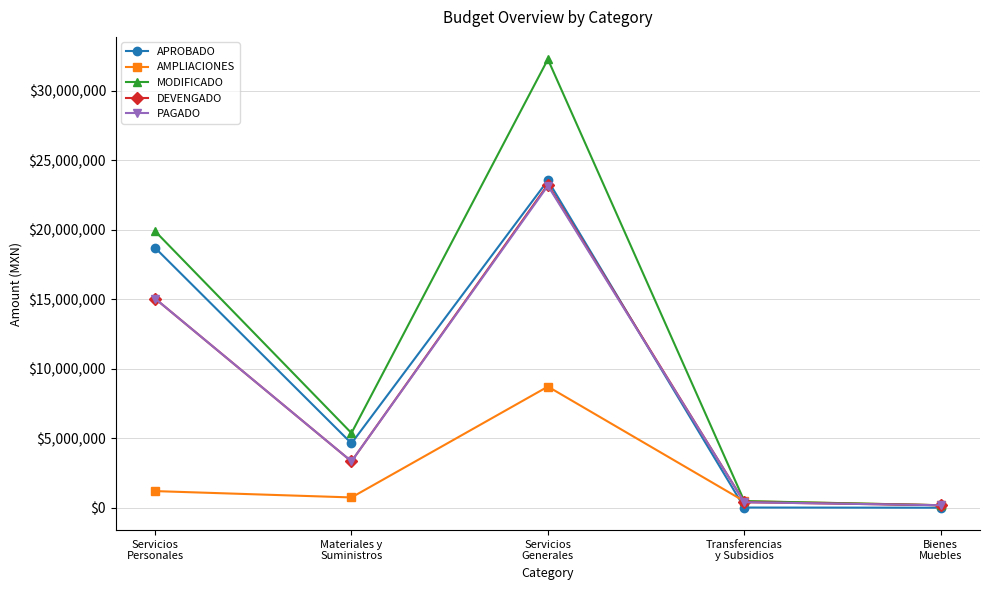

What is the average value of the APROBADO series?

9377524.8